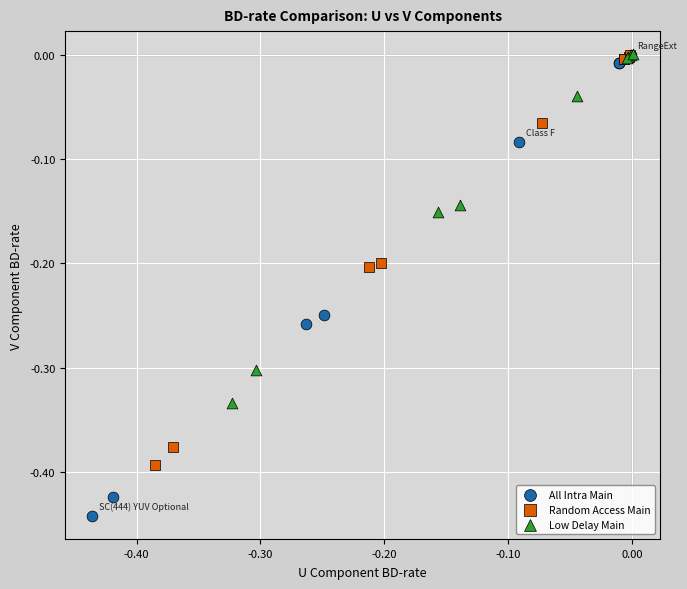

Which series has the widest spread of Y values?

All Intra Main